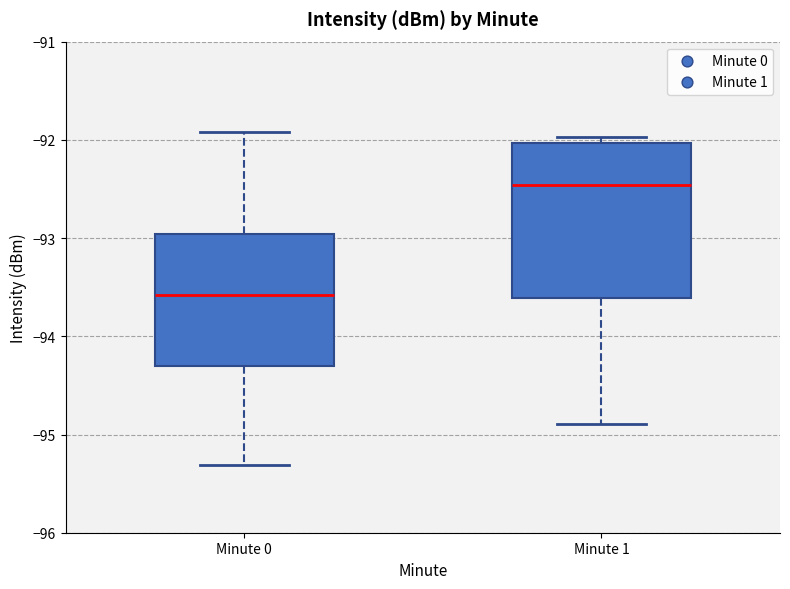

Comparing the boxes themselves (not the whiskers), which one is the tallest?

Minute 1